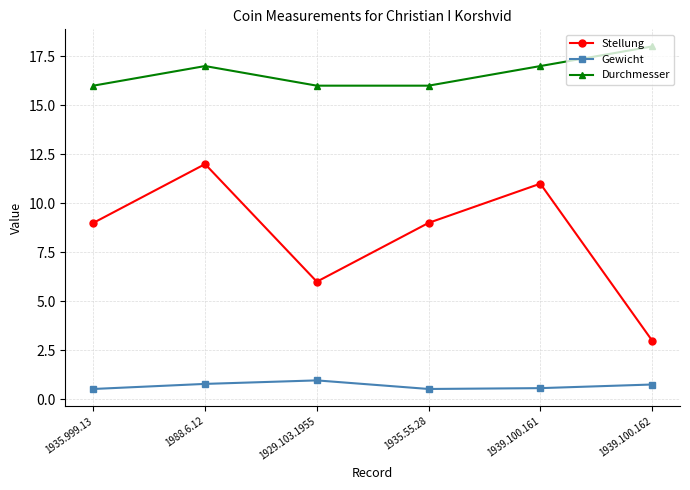

Which category has the highest value in the Stellung series?

1988.6.12